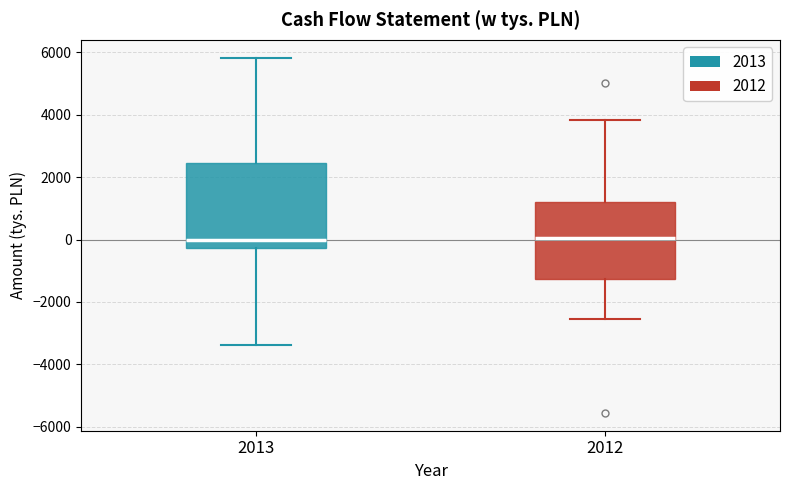

Which box is the tallest, from its lower edge to its upper edge?

2013